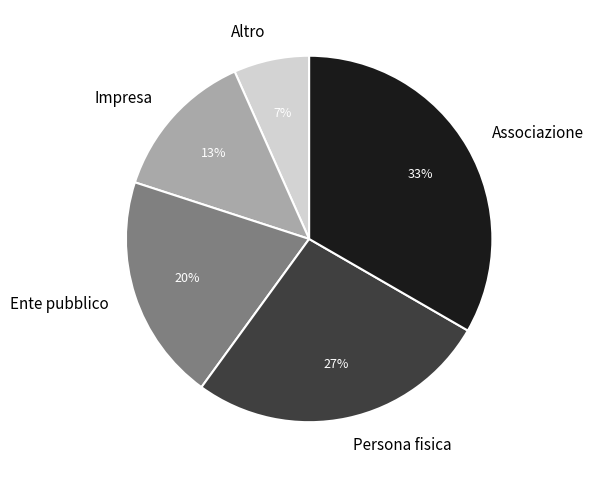

Is it true that Impresa is 13% of the pie?

True